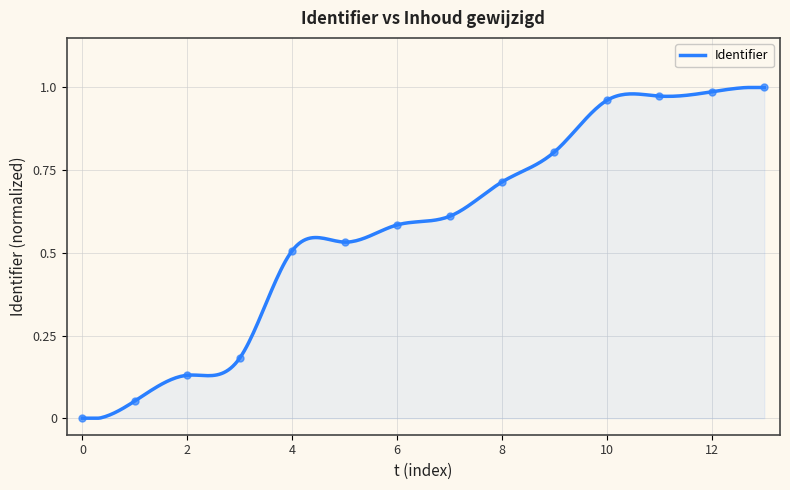

Is it true that the value at 8 is 0.7?

True